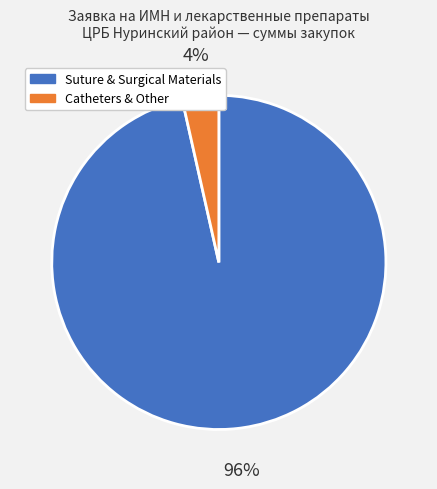

Is it true that Suture & Surgical Materials is 88% of the pie?

False